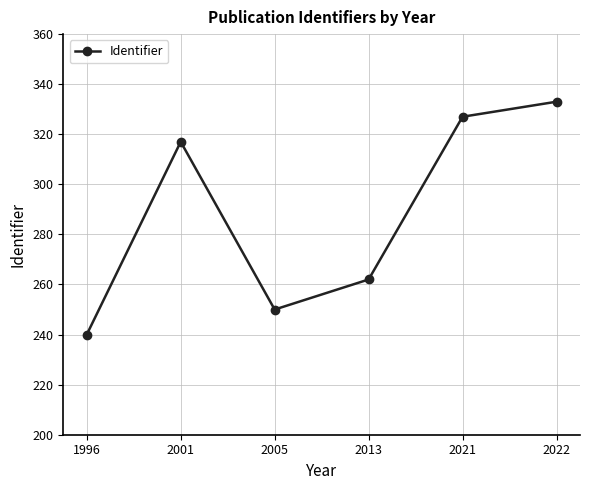

Reading left to right, transcribe all the data shown in this chart.

240	317	250	262	327	333